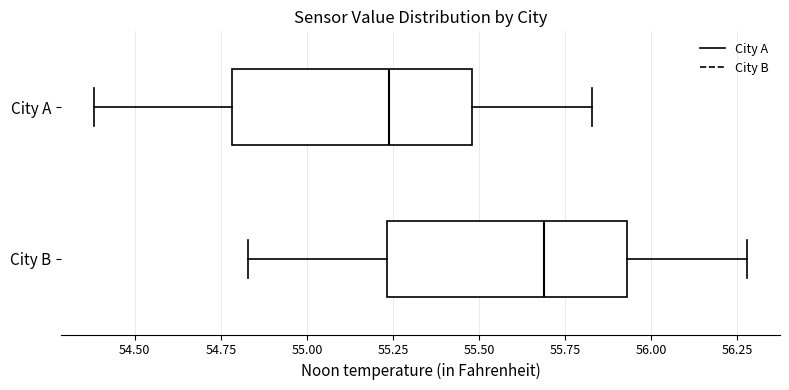

Which box's median line is the furthest to the left?

City A